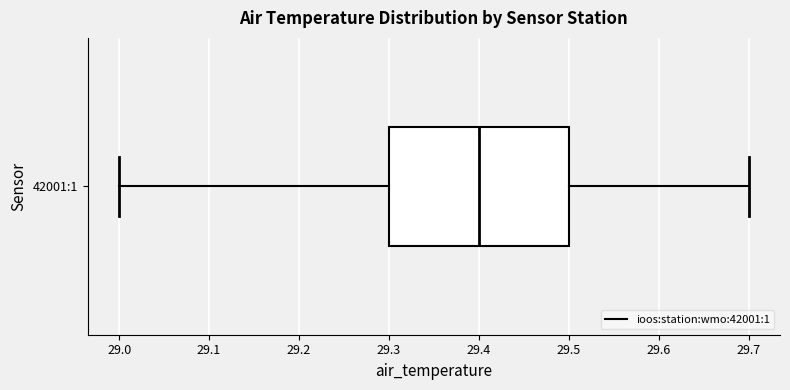

Where does the left whisker of the box for 42001:1 end on the x-axis? The values are not printed on the chart, so give them approximately, as read against the axis.

29.0